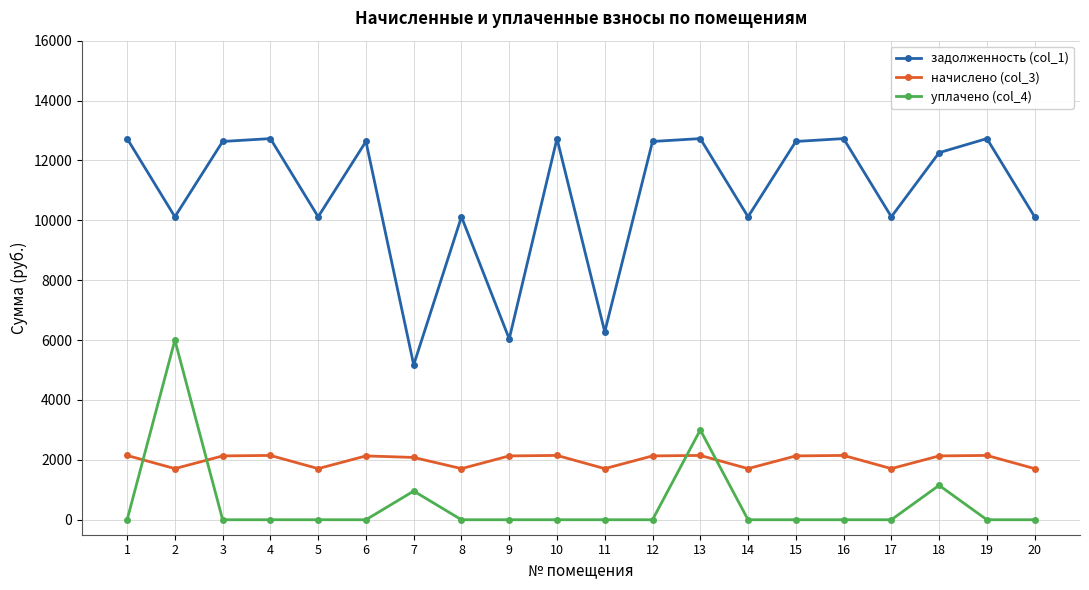

True or false: уплачено (col_4) has a value of 0.0 at 20.

True